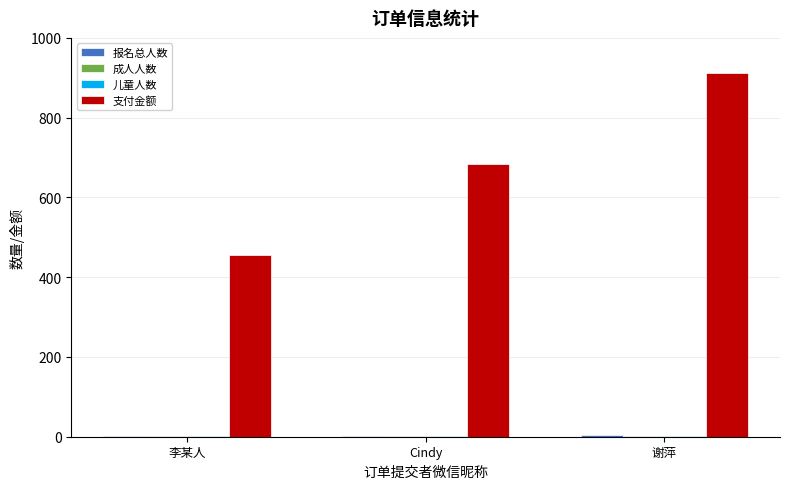

Between 李某人 and 谢萍, which series saw the biggest shift?

支付金额